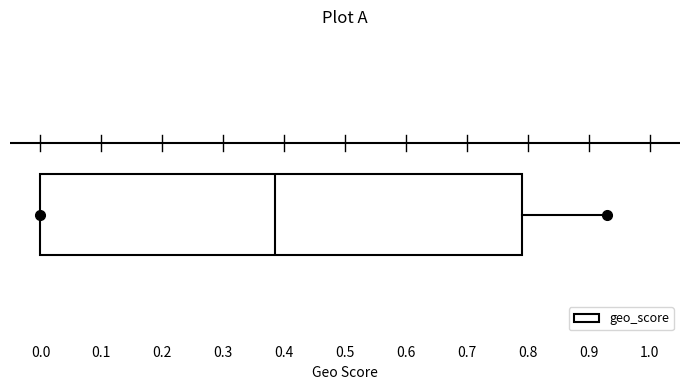

Read this box plot against the x-axis: the position of the median line, the range covered by the box, and the ends of both whiskers. The values are not printed on the chart, so give them approximately, as read against the axis.

median 0.39, box 0.00 to 0.79, whiskers 0.00 to 0.93